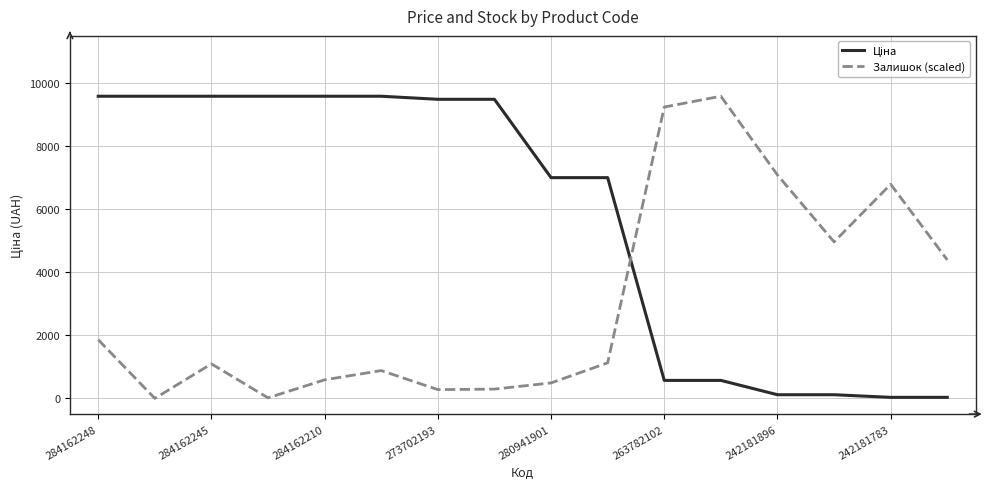

What is the maximum value for Залишок (scaled)?

9585.4